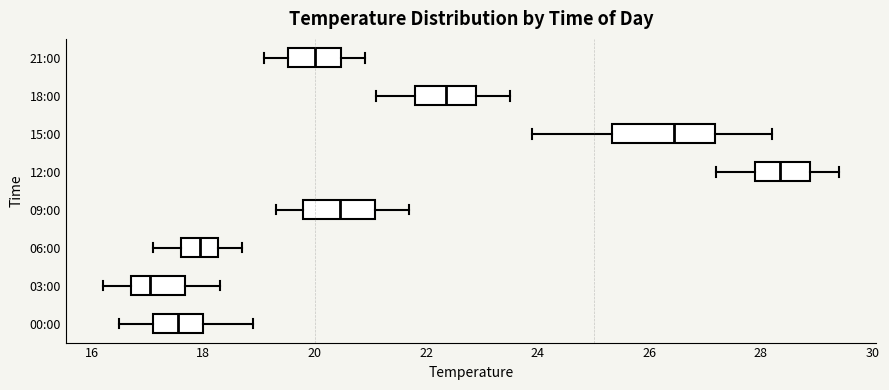

Reading bottom to top, read every box against the x-axis: the position of its median line, the range the box covers, and the ends of its whiskers. The values are not printed on the chart, so give them approximately, as read against the axis.

00:00: median 17.6, box 17.2 to 18.0, whiskers 16.6 to 19.0
03:00: median 17.0, box 16.8 to 17.6, whiskers 16.2 to 18.4
06:00: median 18.0, box 17.6 to 18.2, whiskers 17.2 to 18.8
09:00: median 20.4, box 19.8 to 21.0, whiskers 19.4 to 21.8
12:00: median 28.4, box 28.0 to 28.8, whiskers 27.2 to 29.4
15:00: median 26.4, box 25.4 to 27.2, whiskers 24.0 to 28.2
18:00: median 22.4, box 21.8 to 23.0, whiskers 21.2 to 23.6
21:00: median 20.0, box 19.6 to 20.4, whiskers 19.2 to 21.0